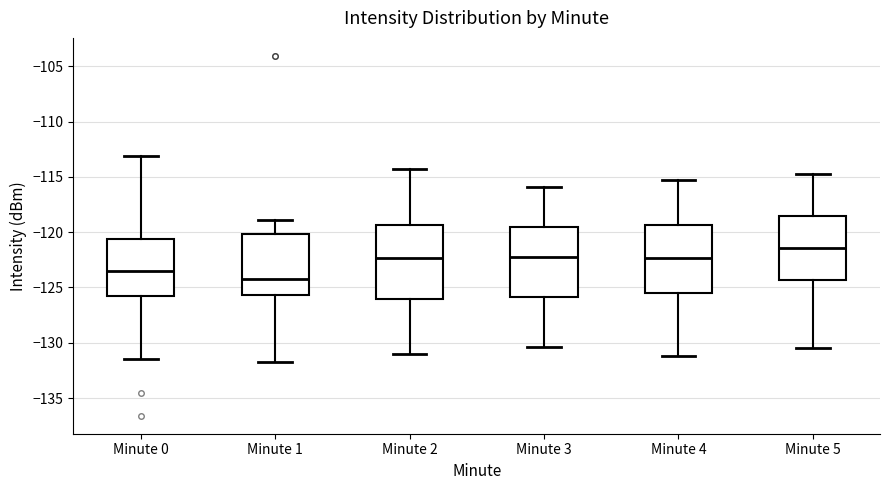

Reading left to right, transcribe this box plot: for each box, give where its median line is, the range the box spans, and where its two whiskers end, as read against the y-axis. The values are not printed on the chart, so give them approximately, as read against the axis.

Minute 0: median -123.5, box -126.0 to -120.5, whiskers -131.5 to -113.0
Minute 1: median -124.5, box -125.5 to -120.0, whiskers -131.5 to -119.0
Minute 2: median -122.5, box -126.0 to -119.5, whiskers -131.0 to -114.5
Minute 3: median -122.0, box -126.0 to -119.5, whiskers -130.5 to -116.0
Minute 4: median -122.5, box -125.5 to -119.5, whiskers -131.0 to -115.5
Minute 5: median -121.5, box -124.5 to -118.5, whiskers -130.5 to -114.5